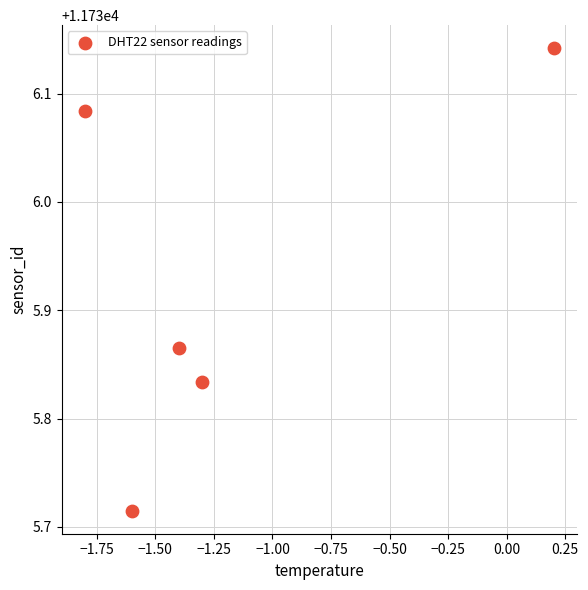

What is the range of X values (max minus min)?

2.0